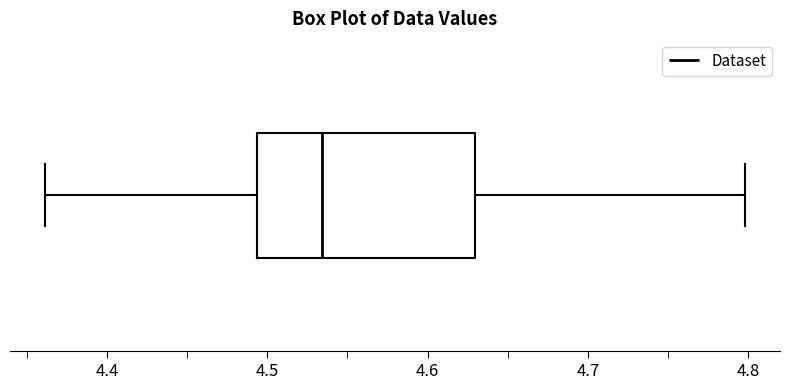

Where does the median line of the box sit on the x-axis? The values are not printed on the chart, so give them approximately, as read against the axis.

4.53